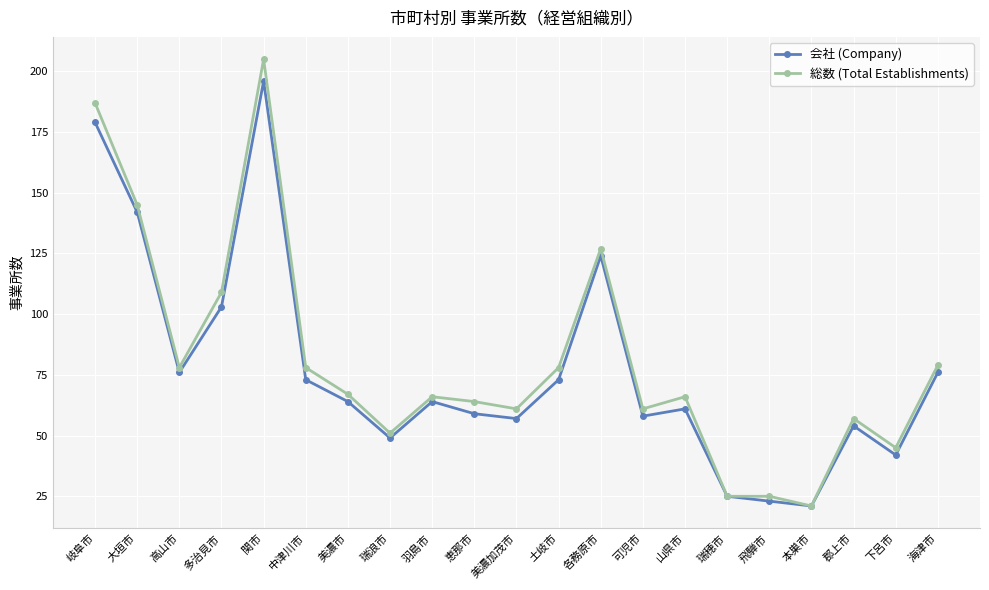

What is the difference between the second highest and minimum values in the 会社 (Company) series?

158